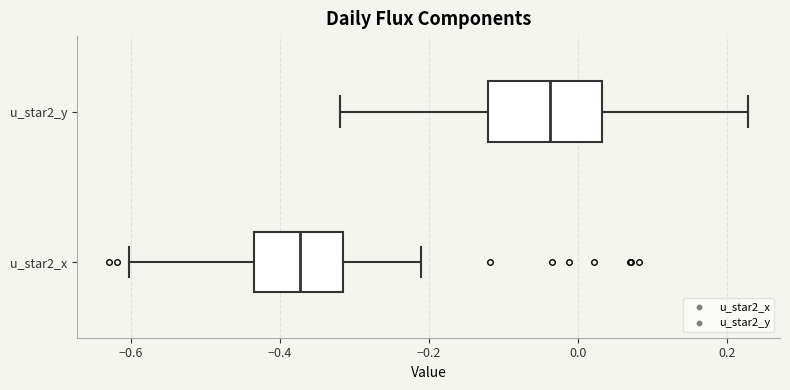

Reading bottom to top, read every box against the x-axis: the position of its median line, the range the box covers, and the ends of its whiskers. The values are not printed on the chart, so give them approximately, as read against the axis.

u_star2_x: median -0.38, box -0.44 to -0.32, whiskers -0.60 to -0.22
u_star2_y: median -0.04, box -0.12 to 0.04, whiskers -0.32 to 0.22